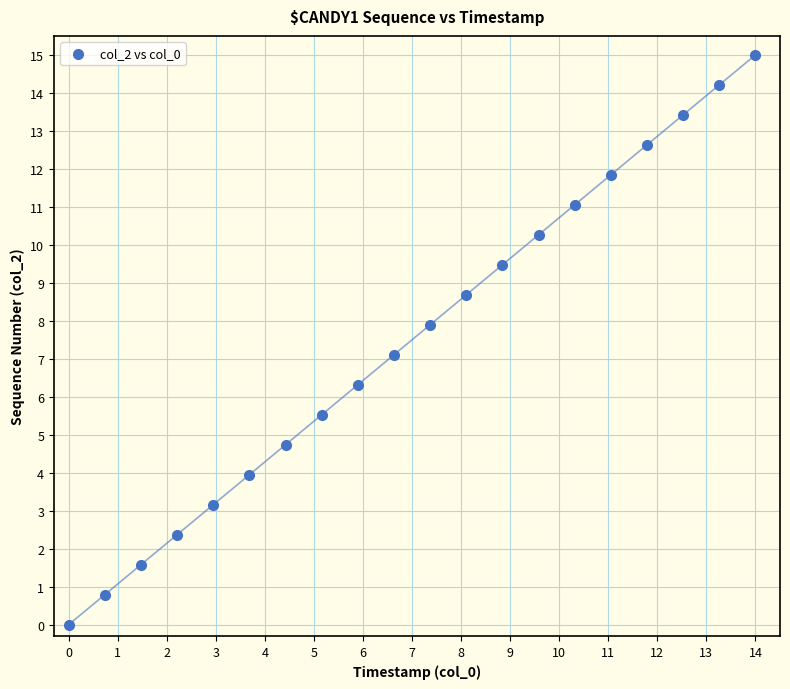

What is the range of Y values (max minus min)?

15.0